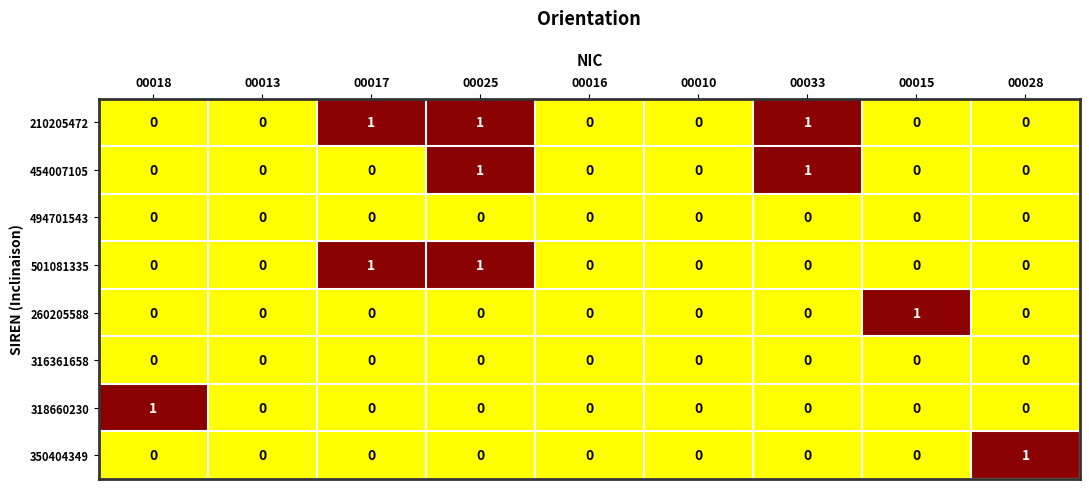

What is the total value across all series at 00033?

2